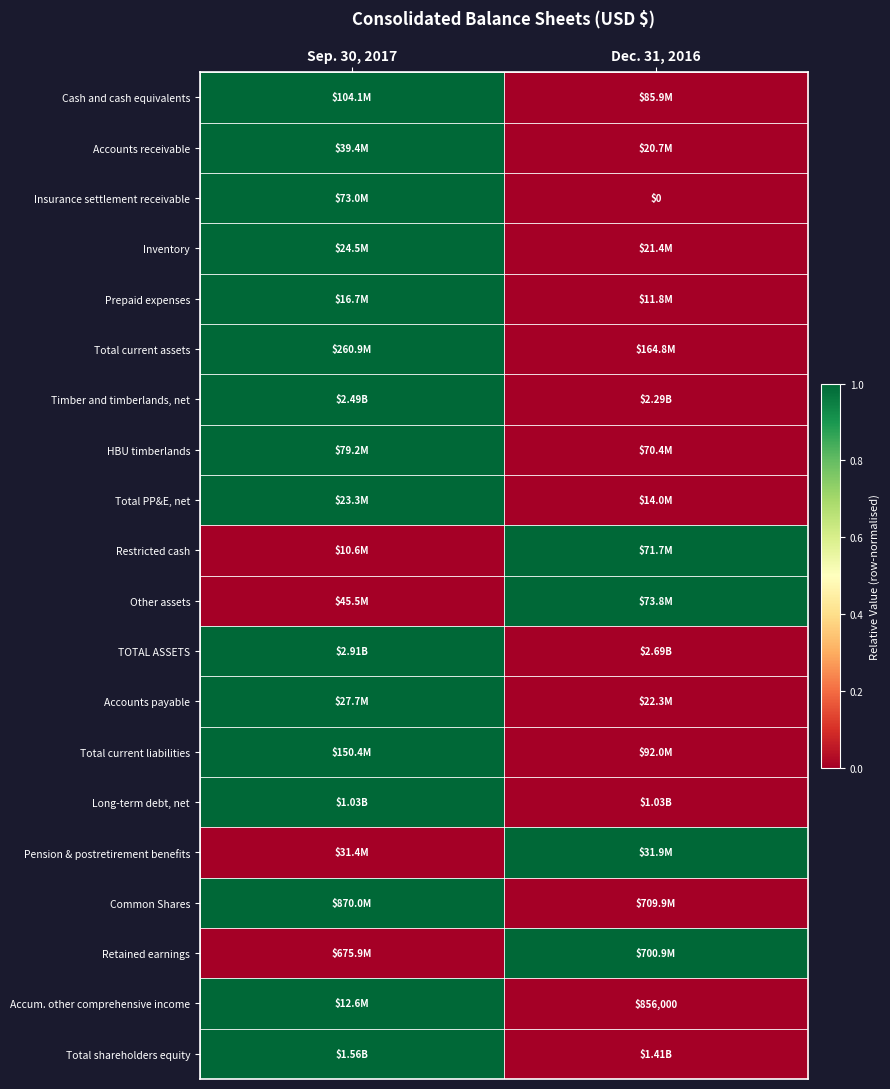

At which label does Other assets reach its minimum?

Sep. 30, 2017